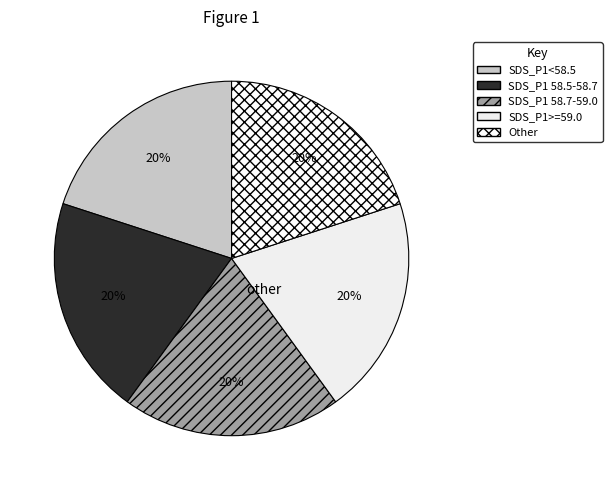

How many slices are in this pie chart?

5